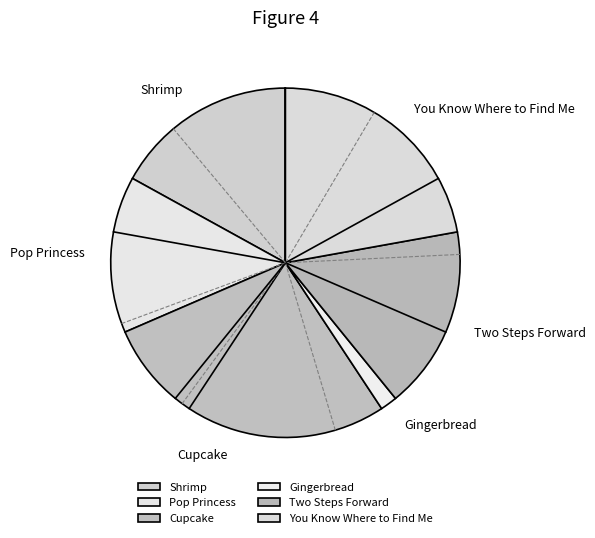

Between Cupcake and Two Steps Forward, which is larger?

Cupcake